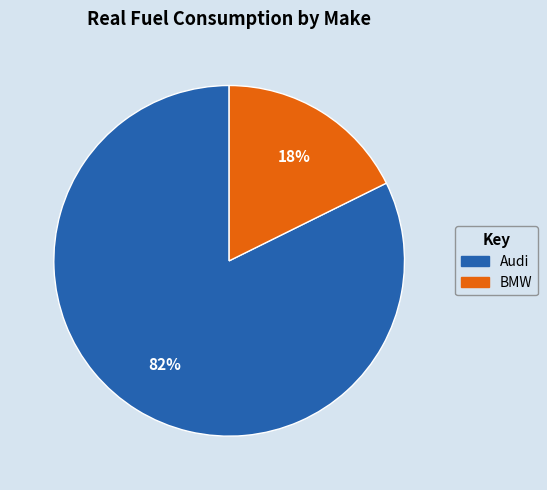

Is the sum of Audi and BMW greater than half?

Yes